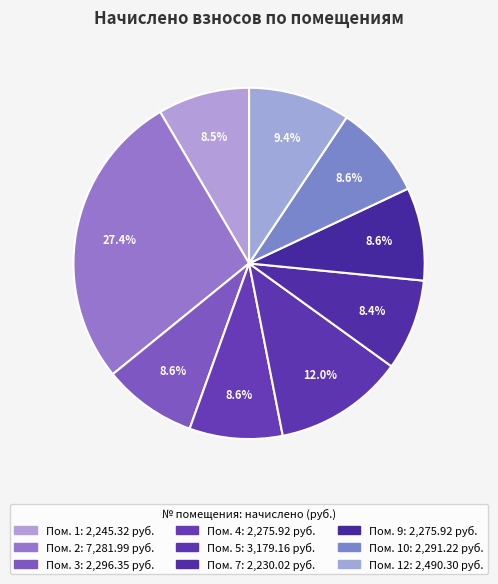

Which slice is the largest?

2